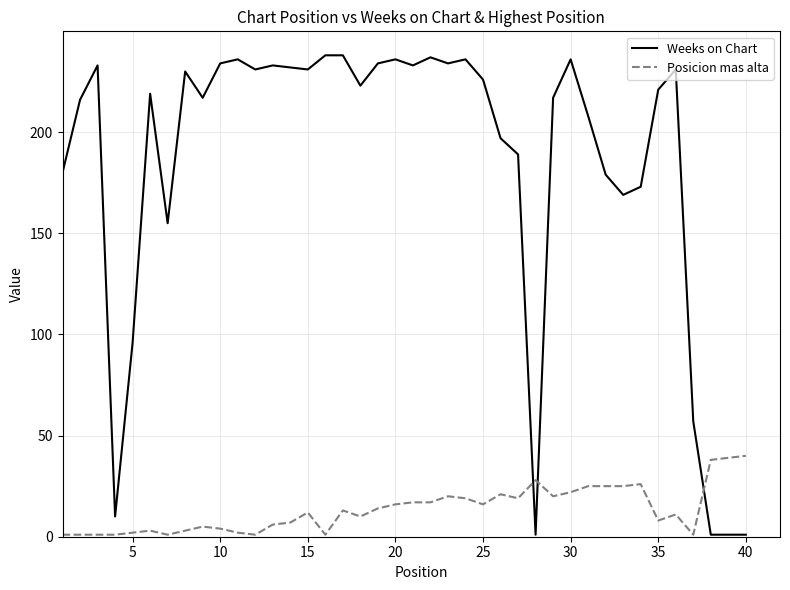

After their last crossing, which series has the higher values: Posicion mas alta or Weeks on Chart?

Posicion mas alta